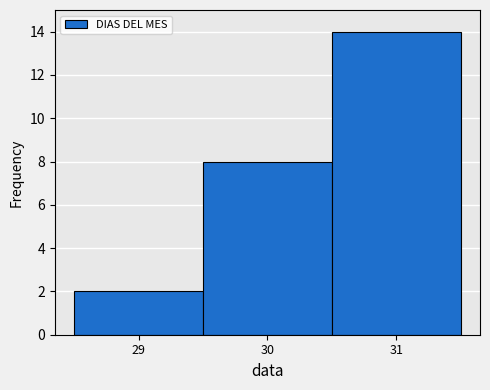

Reading left to right, list every bar in this chart as the range it spans on the x-axis followed by its height. The values are not printed on the chart, so give them approximately, as read against the axis.

28.5 to 29.5: 2
29.5 to 30.5: 8
30.5 to 31.5: 14